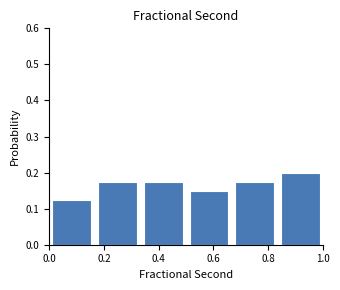

Reading left to right, transcribe this chart: for each bar, give the range it covers on the x-axis and its height. Neither the bar edges nor the heights are printed on the chart, so give them approximately, as read against the axes.

0.00 to 0.16: 0.13
0.16 to 0.34: 0.18
0.34 to 0.50: 0.18
0.50 to 0.66: 0.15
0.66 to 0.84: 0.18
0.84 to 1.00: 0.20